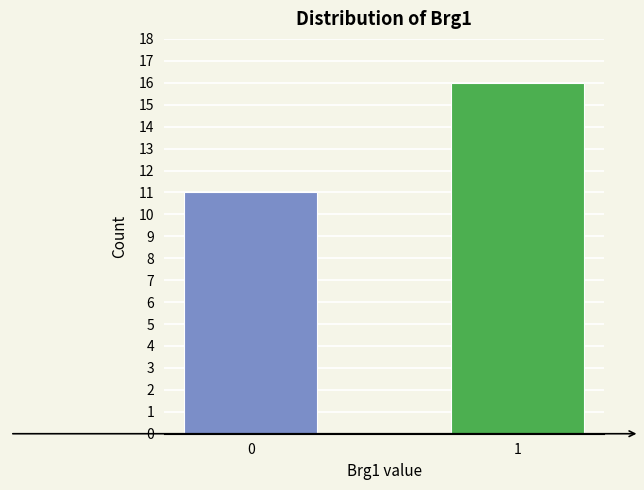

Reading left to right, transcribe all the data shown in this chart.

0=11	1=16